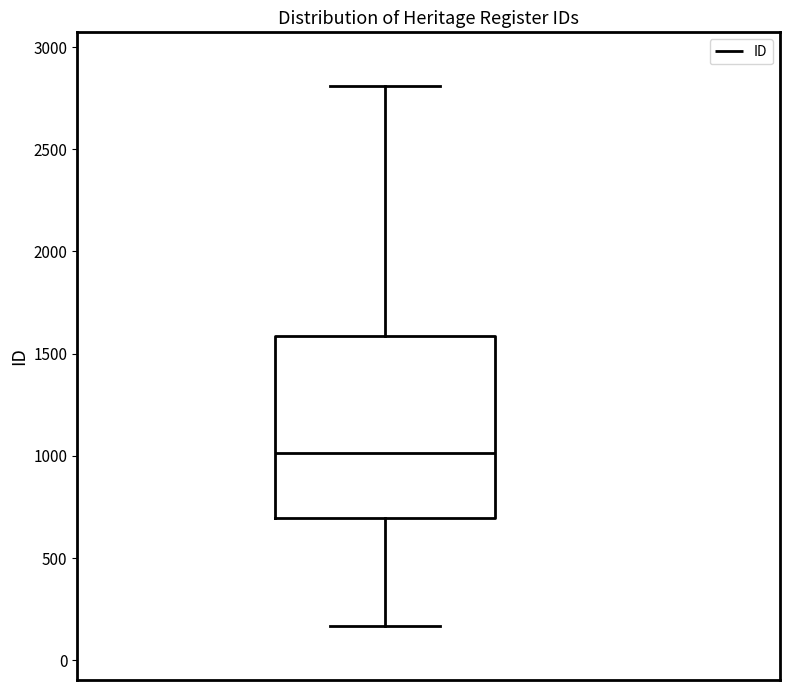

Read this box plot against the y-axis: the position of the median line, the range covered by the box, and the ends of both whiskers. The values are not printed on the chart, so give them approximately, as read against the axis.

median 1000, box 700 to 1600, whiskers 150 to 2800